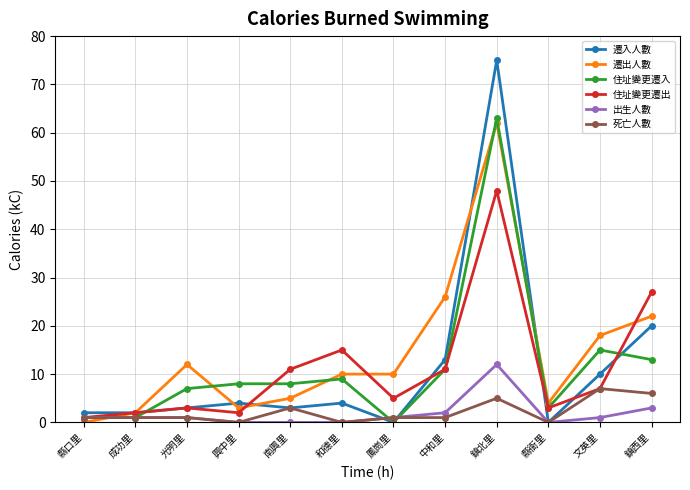

What is the total value across all series at 鎮西里?

91